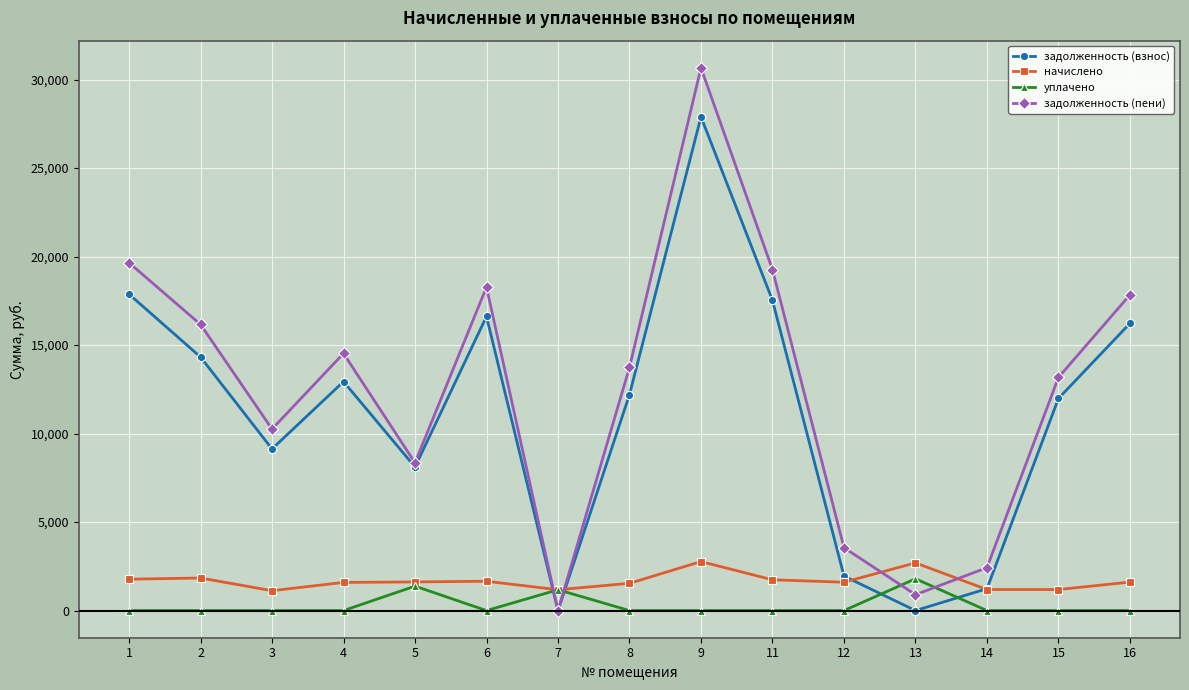

How many distinct data groups are displayed?

4